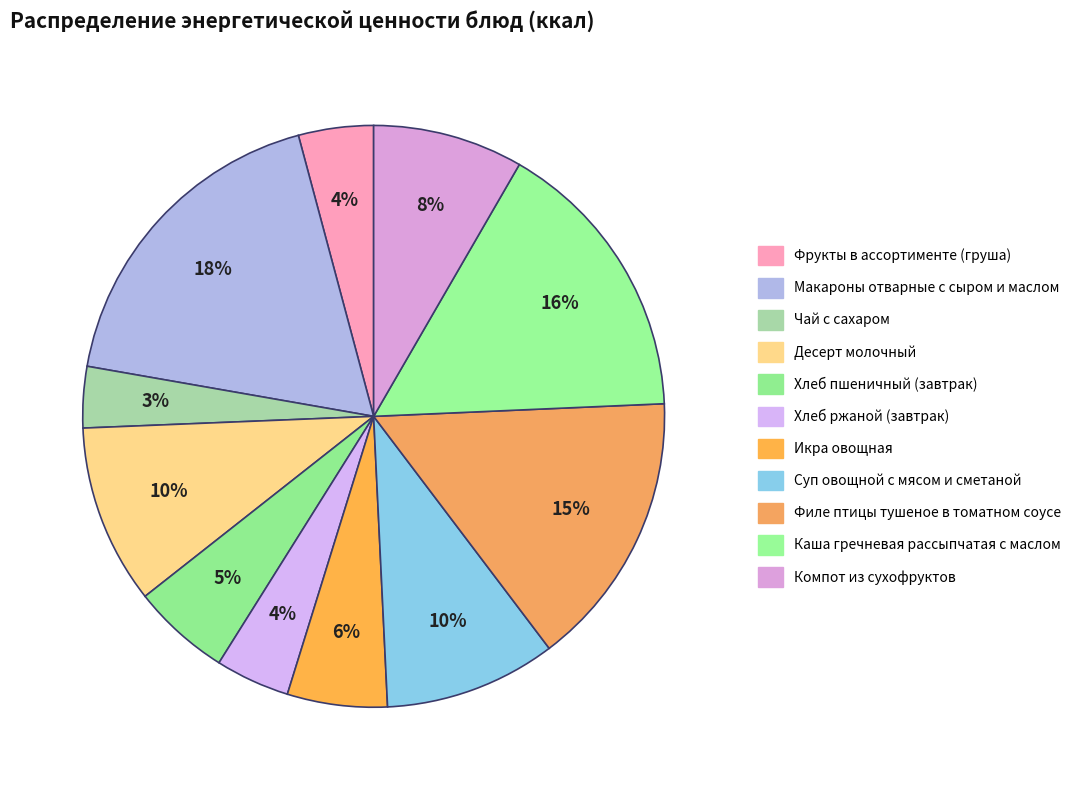

What is the largest slice in the pie chart?

Макароны отварные с сыром и маслом